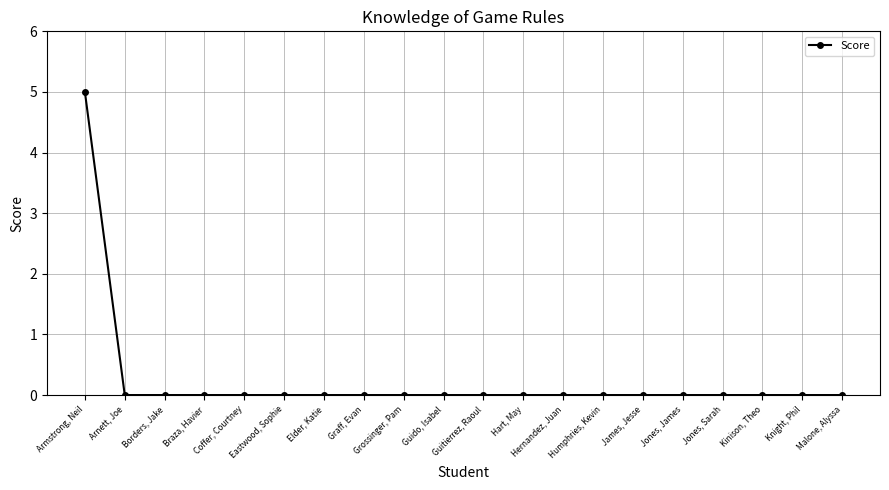

At which category does the chart reach its peak across all series?

Armstrong, Neil